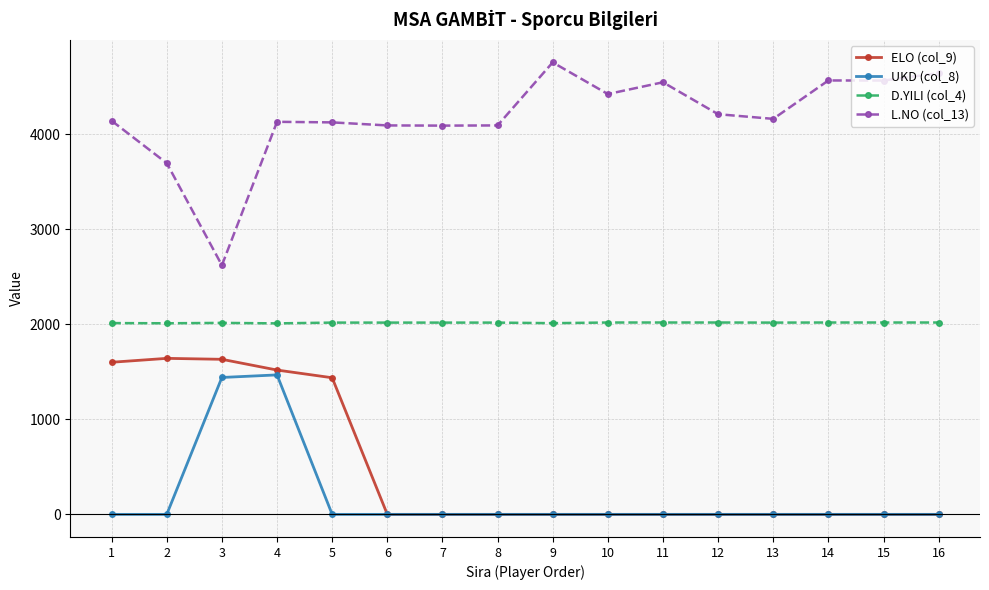

What is the difference between the maximum and minimum values in the L.NO (col_13) series?

2134